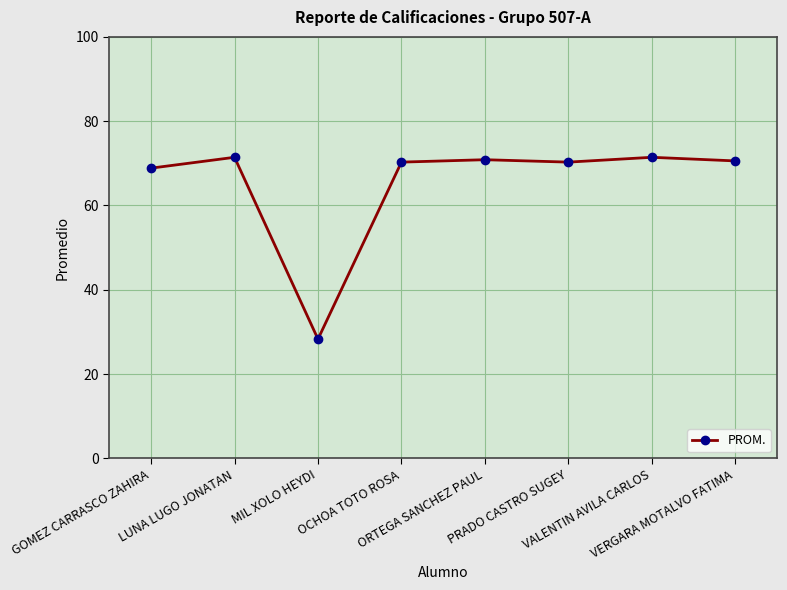

Where is the first local maximum?

LUNA LUGO JONATAN